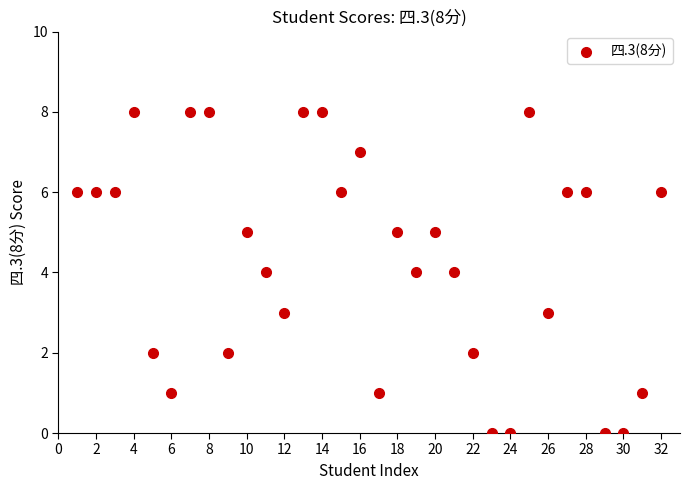

What is the range of Y values (max minus min)?

8